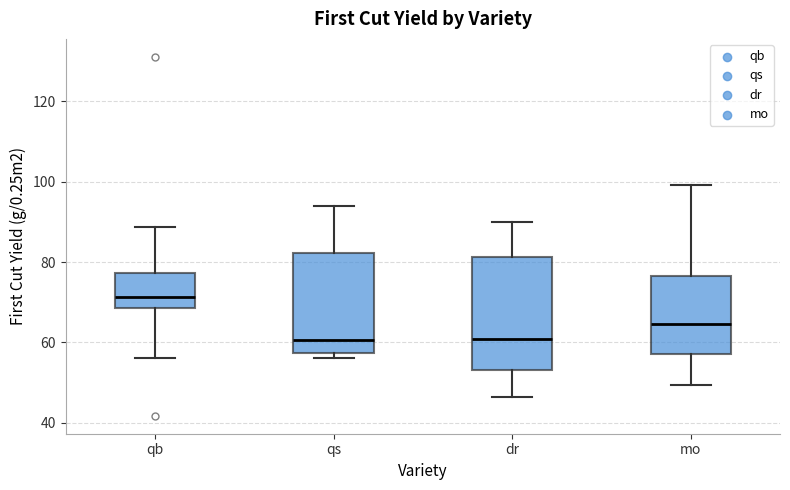

Reading left to right, read every box against the y-axis: the position of its median line, the range the box covers, and the ends of its whiskers. The values are not printed on the chart, so give them approximately, as read against the axis.

qb: median 72, box 68 to 78, whiskers 56 to 88
qs: median 60, box 58 to 82, whiskers 56 to 94
dr: median 60, box 54 to 82, whiskers 46 to 90
mo: median 64, box 58 to 76, whiskers 50 to 100